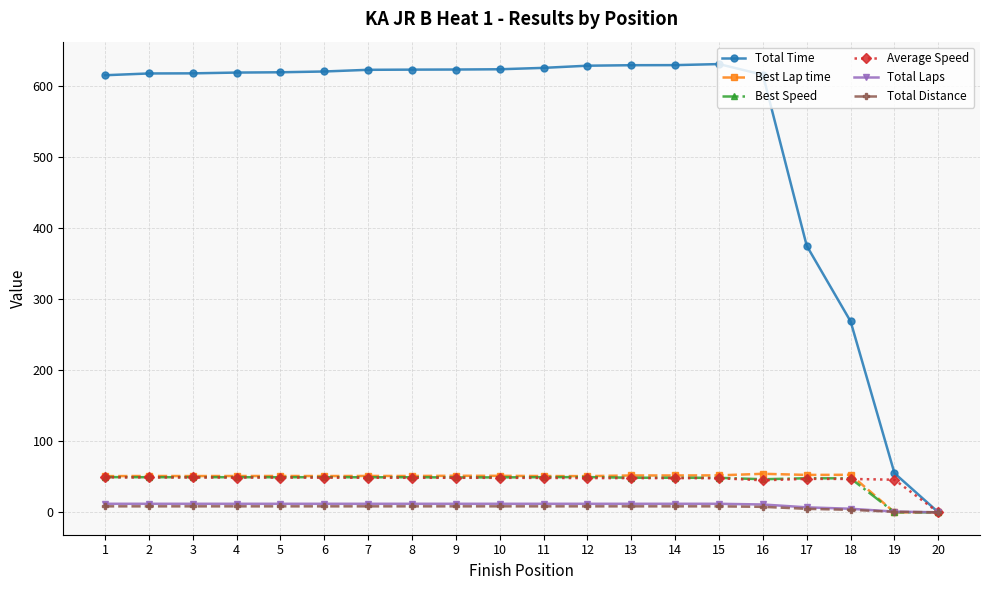

What are all the series names shown in the legend?

Total Time, Best Lap time, Best Speed, Average Speed, Total Laps, Total Distance